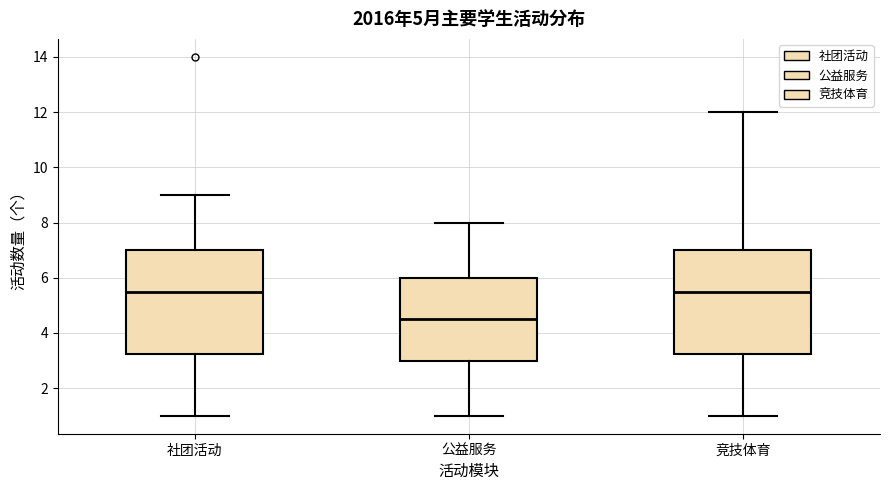

Reading left to right, read every box against the y-axis: the position of its median line, the range the box covers, and the ends of its whiskers. The values are not printed on the chart, so give them approximately, as read against the axis.

社团活动: median 5.6, box 3.2 to 7.0, whiskers 1.0 to 9.0
公益服务: median 4.6, box 3.0 to 6.0, whiskers 1.0 to 8.0
竞技体育: median 5.6, box 3.2 to 7.0, whiskers 1.0 to 12.0